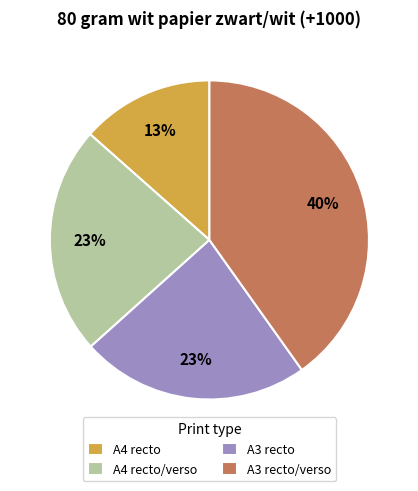

How many segments does this pie chart have?

4